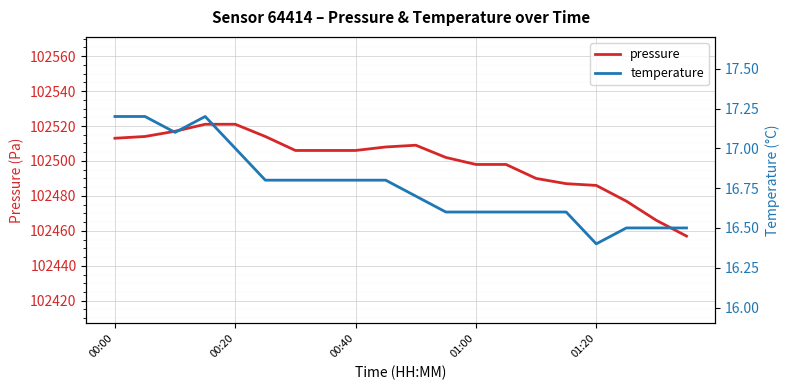

Is it true that pressure equals 102521 at 00:20?

True